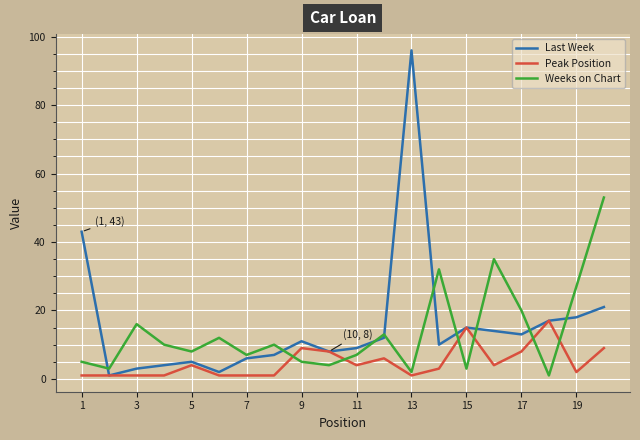

What are all the series names shown in the legend?

Last Week, Peak Position, Weeks on Chart